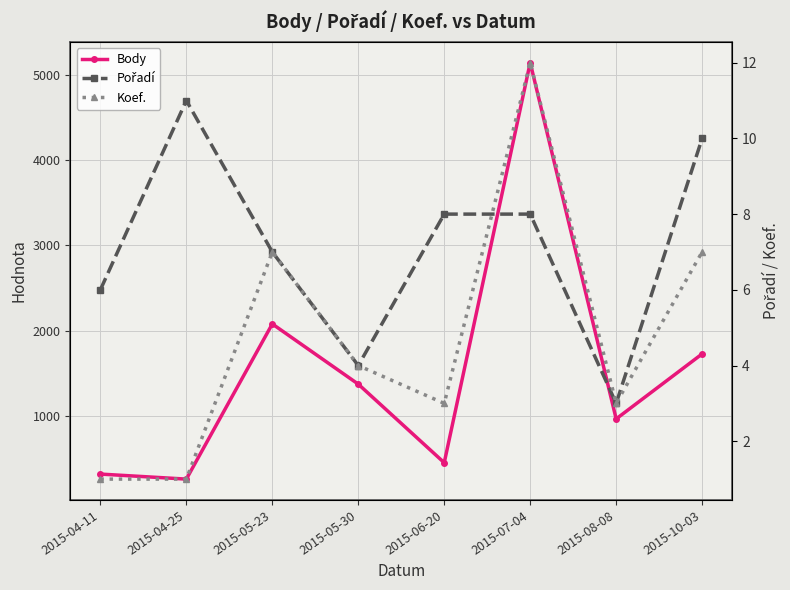

Reading right to left, transcribe all the data shown in this chart.

Body: 2015-10-03=1730	2015-08-08=969	2015-07-04=5140	2015-06-20=456	2015-05-30=1376	2015-05-23=2081	2015-04-25=264	2015-04-11=323
Pořadí: 2015-10-03=10	2015-08-08=3	2015-07-04=8	2015-06-20=8	2015-05-30=4	2015-05-23=7	2015-04-25=11	2015-04-11=6
Koef.: 2015-10-03=7	2015-08-08=3	2015-07-04=12	2015-06-20=3	2015-05-30=4	2015-05-23=7	2015-04-25=1	2015-04-11=1